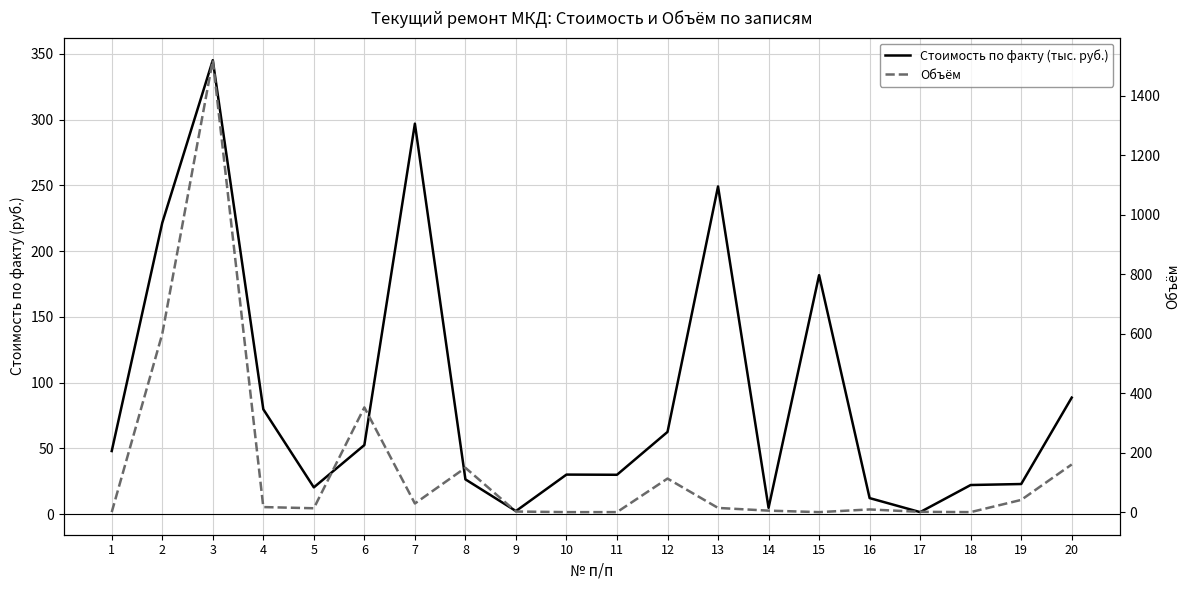

Is this an area chart (filled region under the line)?

No